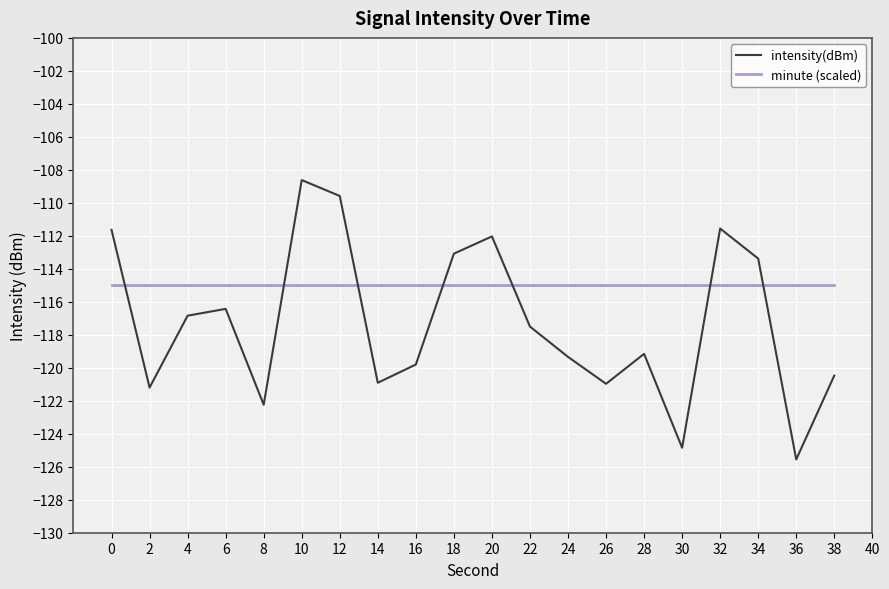

How many distinct data groups are displayed?

2